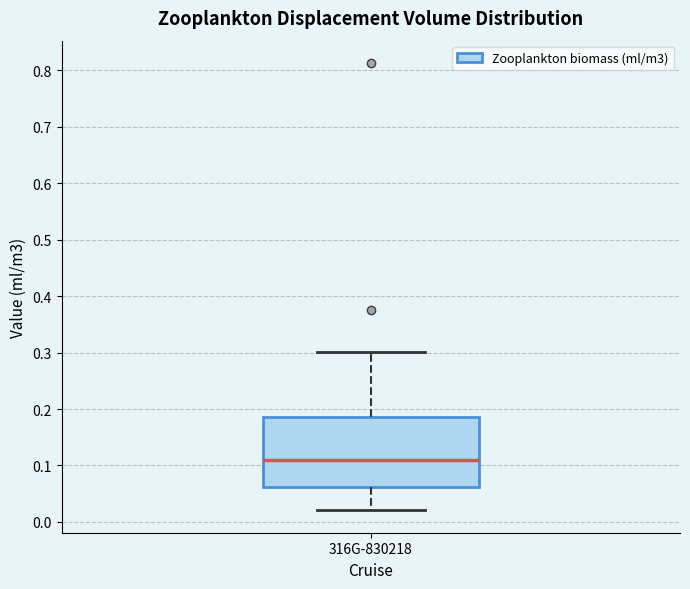

Read this box plot against the y-axis: the position of the median line, the range covered by the box, and the ends of both whiskers. The values are not printed on the chart, so give them approximately, as read against the axis.

median 0.11, box 0.06 to 0.19, whiskers 0.02 to 0.30